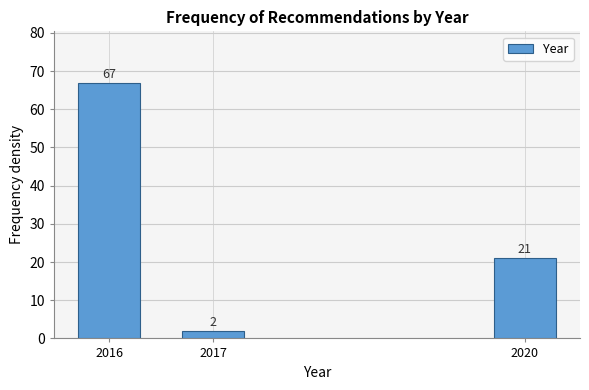

Reading left to right, what are all the values shown in this chart?

2016=67	2017=2	2020=21